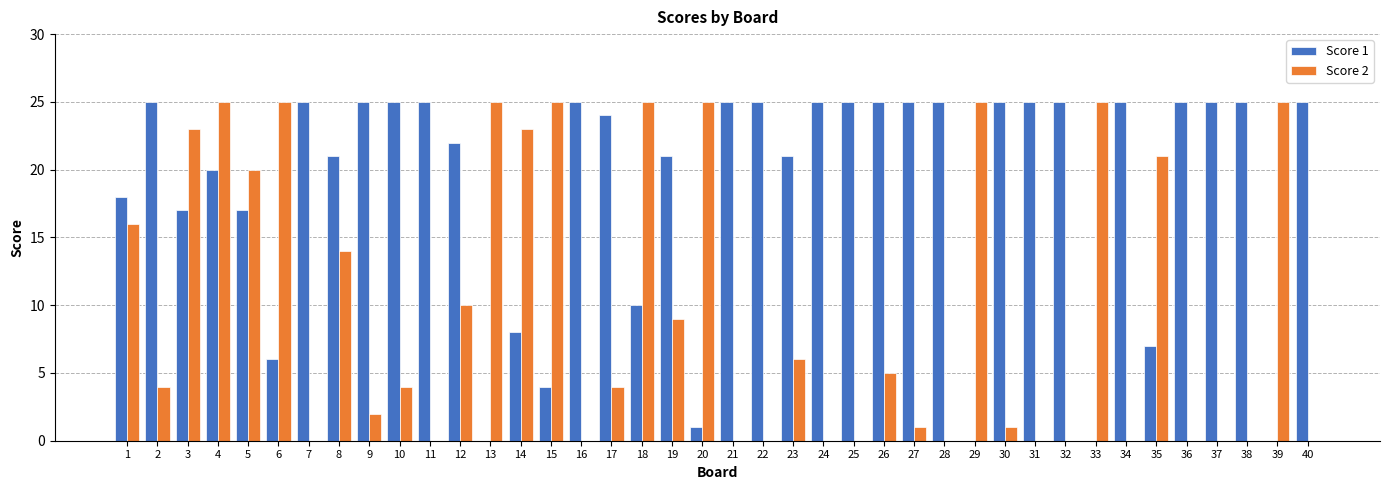

The Score 2 series shows 40 at 20. True or false?

False